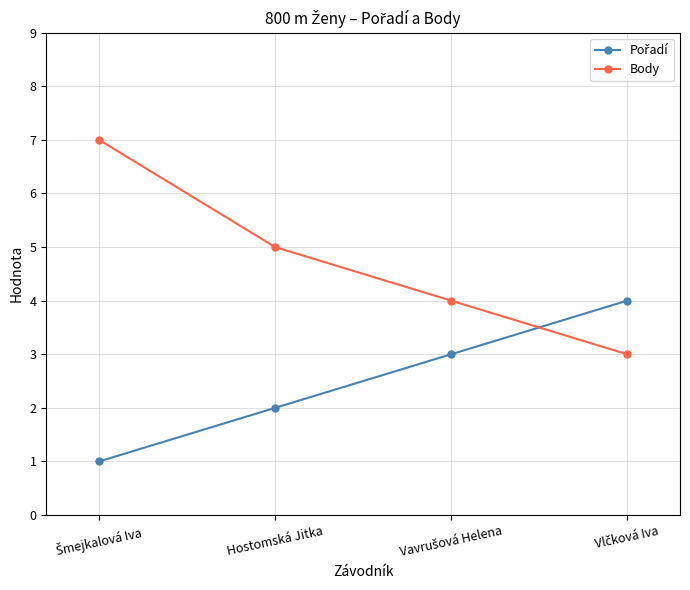

What is the greatest value displayed?

7